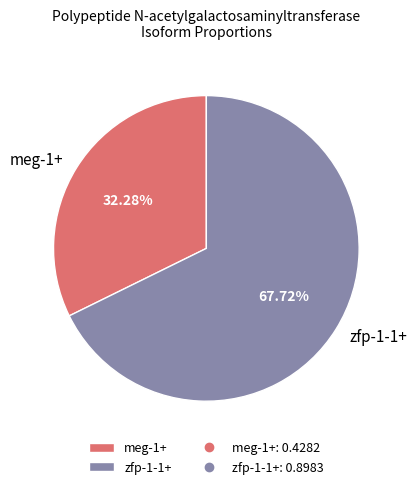

The meg-1+ slice represents 38% of the pie. True or false?

False